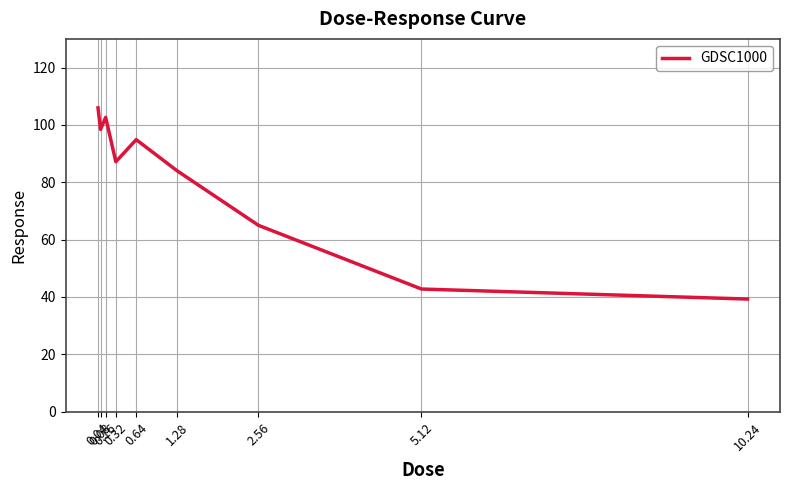

Where is the first local minimum?

0.08